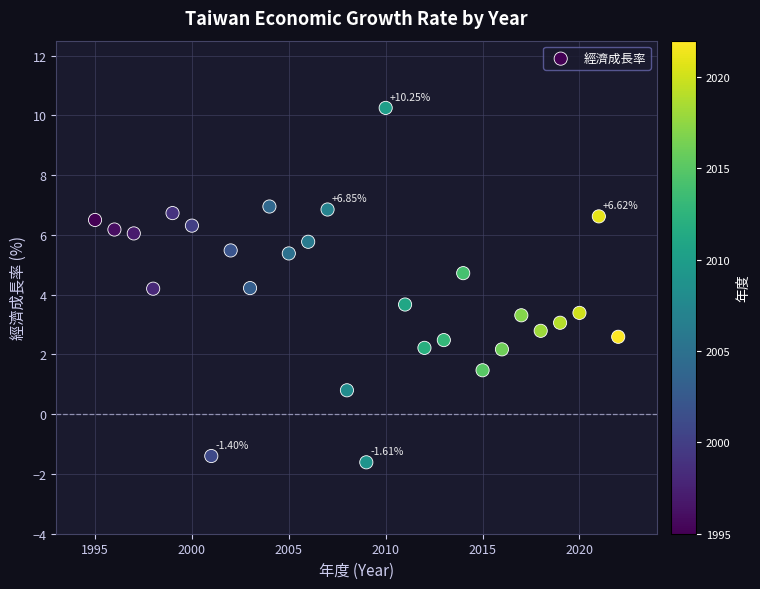

What is the range of Y values (max minus min)?

11.9